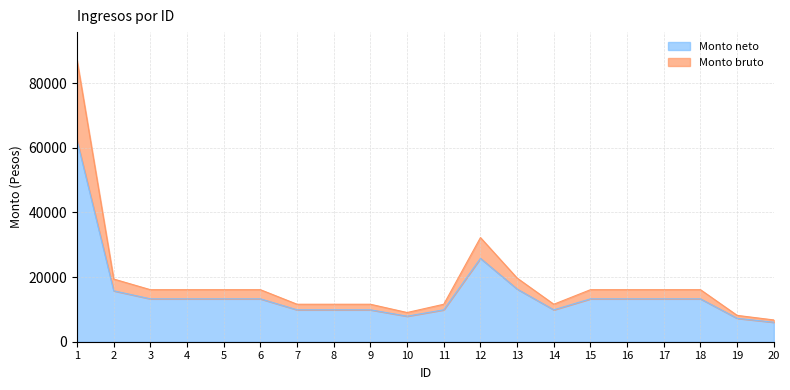

List the series in order of their peak value, lowest first.

Monto neto, Monto bruto